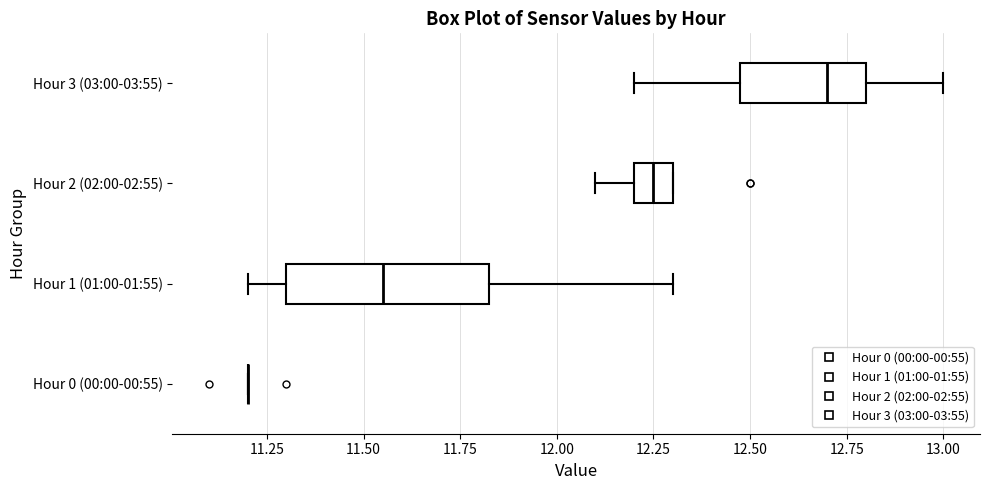

Comparing the boxes themselves (not the whiskers), which one is the widest?

Hour 1 (01:00-01:55)